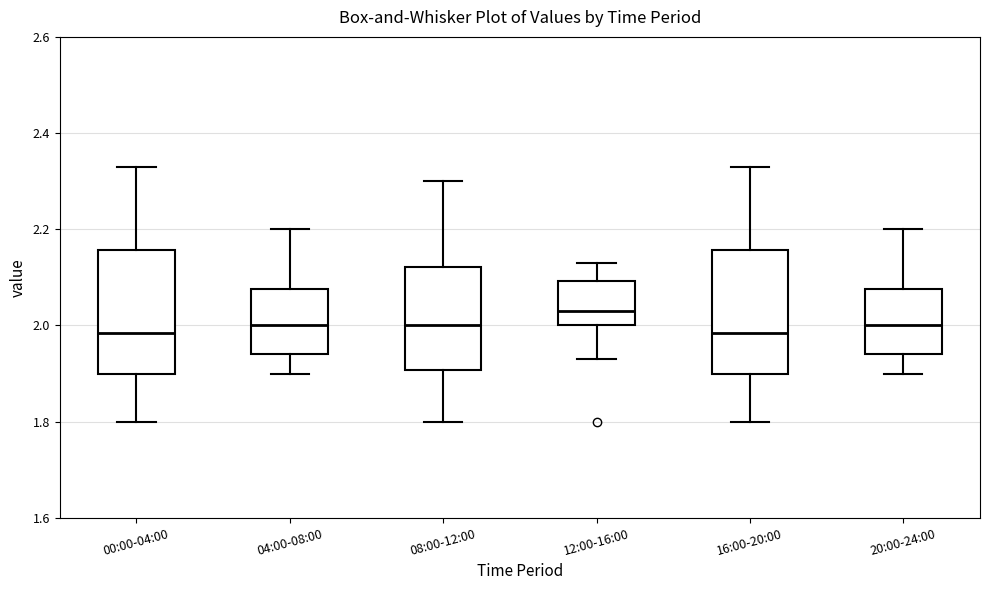

Where does the upper whisker of the box for 20:00-24:00 end on the y-axis? The values are not printed on the chart, so give them approximately, as read against the axis.

2.20